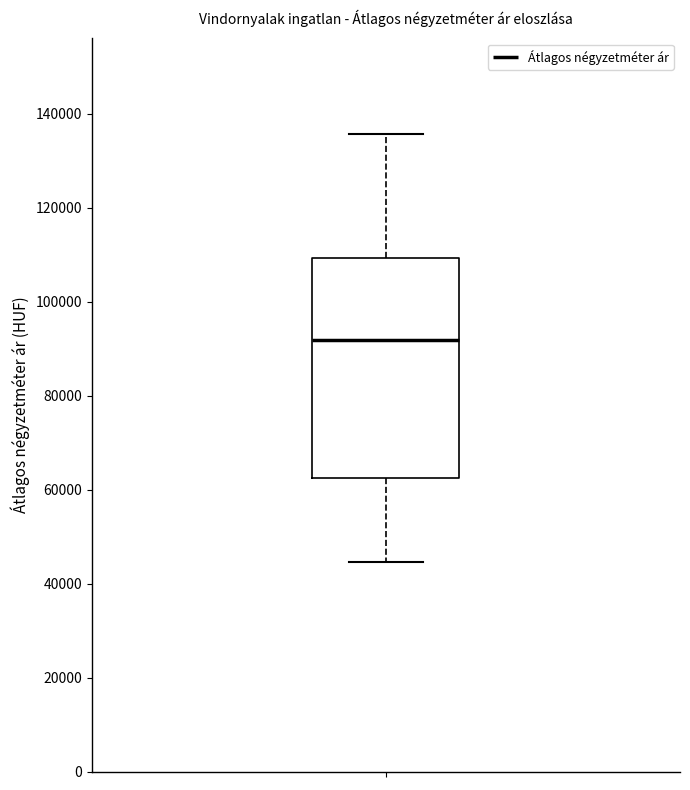

Where does the lower whisker of the box end on the y-axis? The values are not printed on the chart, so give them approximately, as read against the axis.

44000